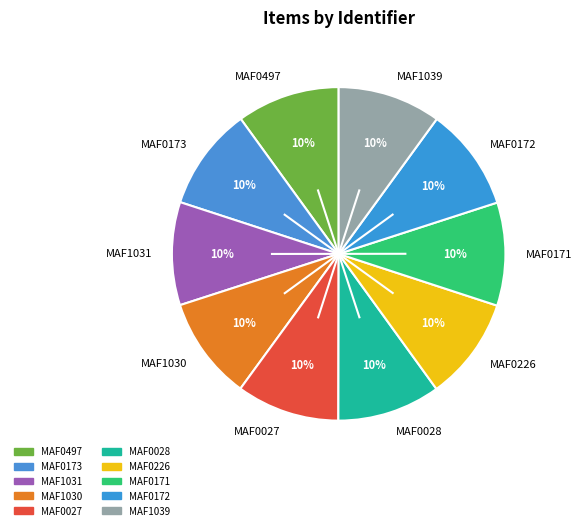

To the nearest percent, what portion does MAF0173 represent?

10%